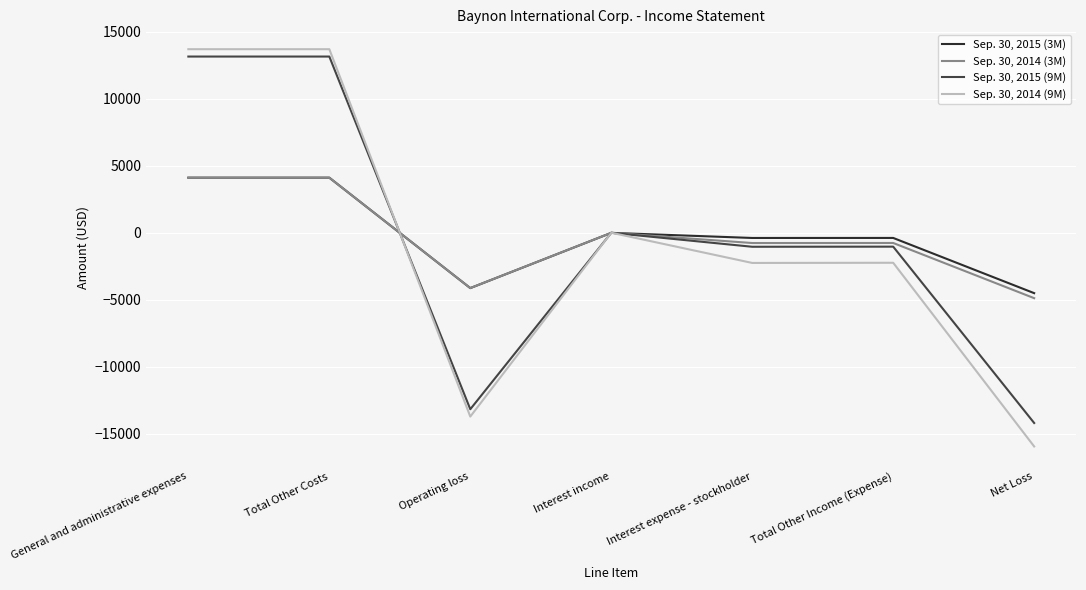

Which series has the widest spread of values?

Sep. 30, 2014 (9M)